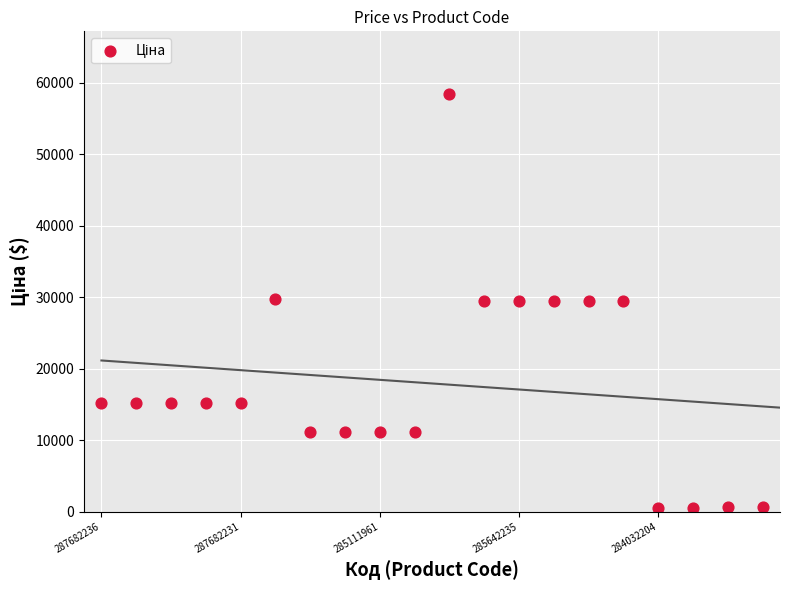

What is the range of Y values (max minus min)?

57887.5